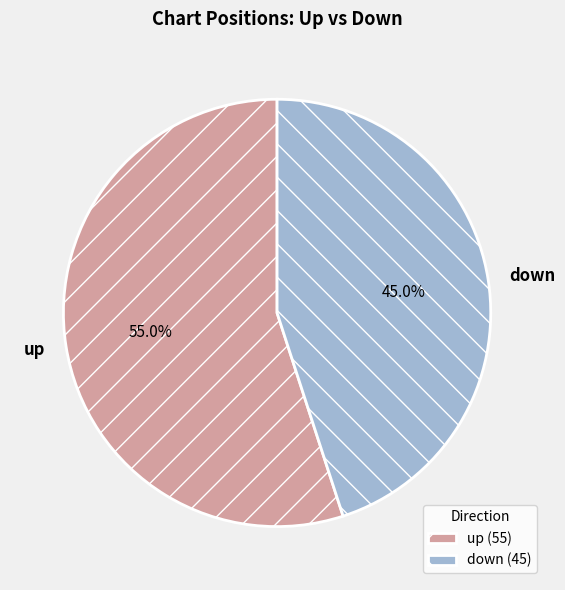

Is it true that down is 58% of the pie?

False